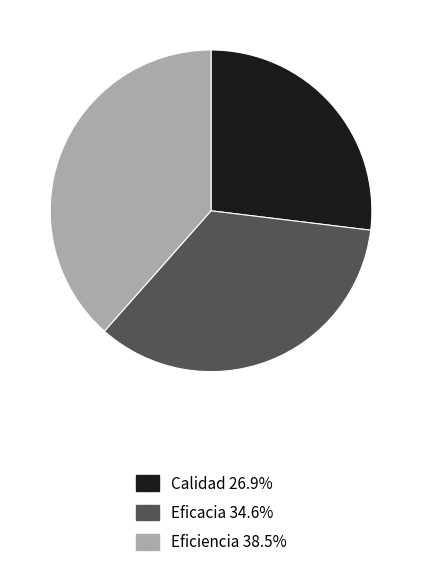

Is there a majority slice in this chart?

No